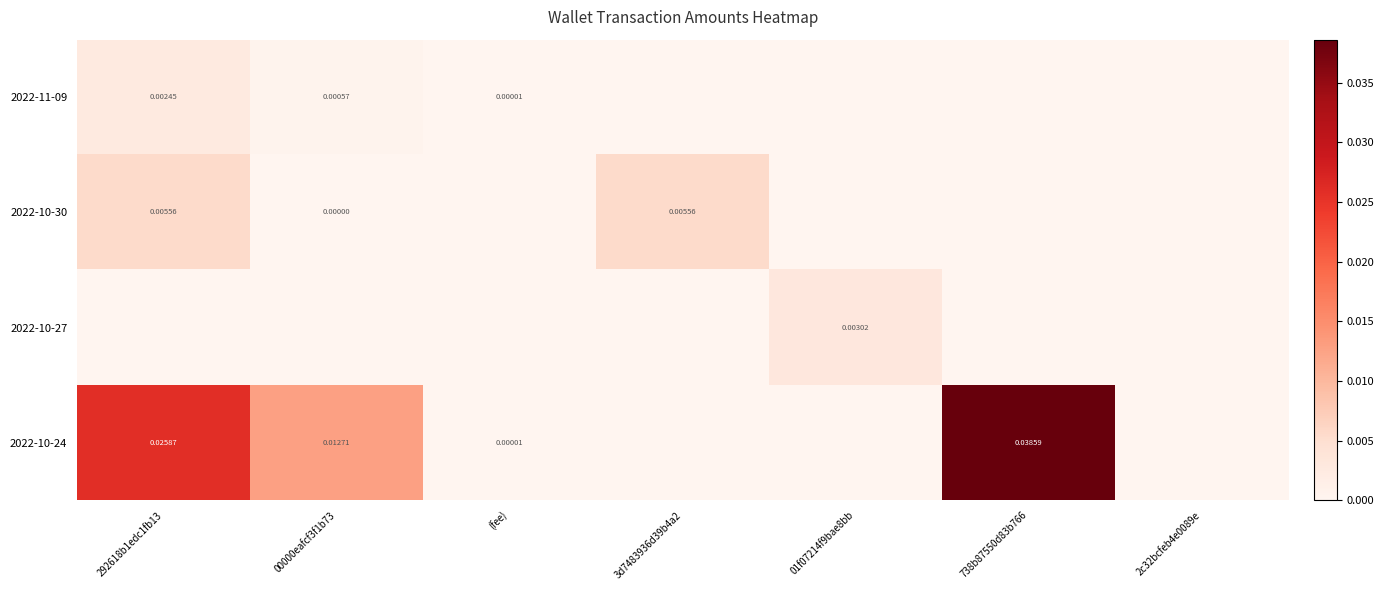

True or false: 2022-10-30 has a value of -0.0 at (fee).

False